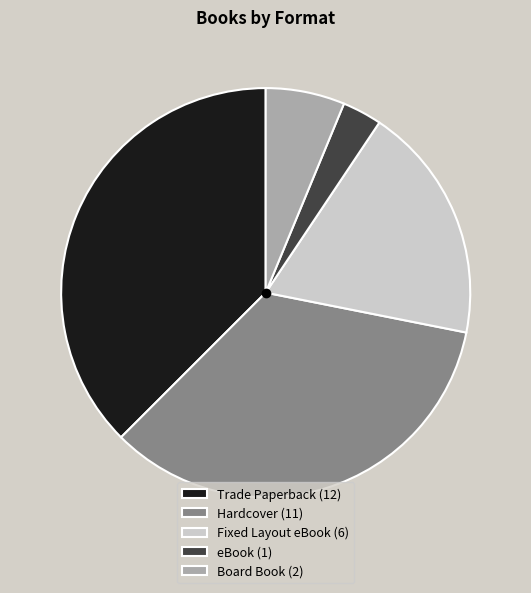

Which has a higher value, Trade Paperback (12) or Board Book (2)?

Trade Paperback (12)